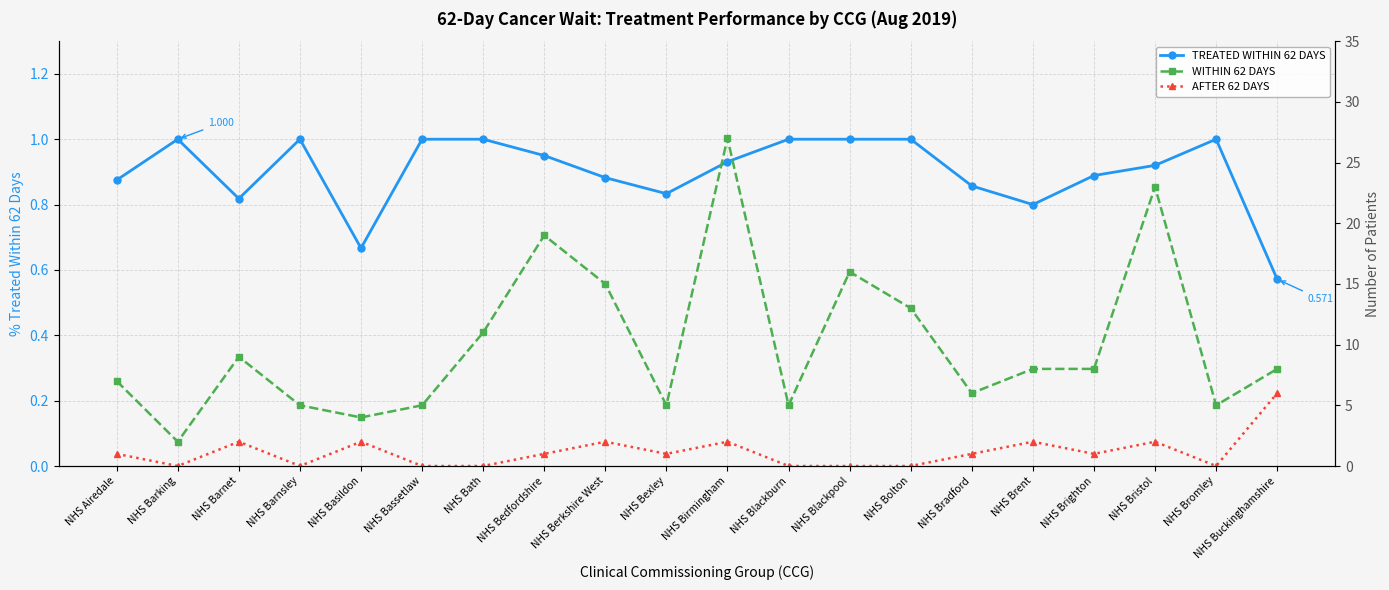

Reading right to left, list all the values displayed in this chart.

TREATED WITHIN 62 DAYS: NHS Buckinghamshire=0.6	NHS Bromley=1.0	NHS Bristol=0.9	NHS Brighton=0.9	NHS Brent=0.8	NHS Bradford=0.9	NHS Bolton=1.0	NHS Blackpool=1.0	NHS Blackburn=1.0	NHS Birmingham=0.9	NHS Bexley=0.8	NHS Berkshire West=0.9	NHS Bedfordshire=0.9	NHS Bath=1.0	NHS Bassetlaw=1.0	NHS Basildon=0.7	NHS Barnsley=1.0	NHS Barnet=0.8	NHS Barking=1.0	NHS Airedale=0.9
WITHIN 62 DAYS: NHS Buckinghamshire=8.0	NHS Bromley=5.0	NHS Bristol=23.0	NHS Brighton=8.0	NHS Brent=8.0	NHS Bradford=6.0	NHS Bolton=13.0	NHS Blackpool=16.0	NHS Blackburn=5.0	NHS Birmingham=27.0	NHS Bexley=5.0	NHS Berkshire West=15.0	NHS Bedfordshire=19.0	NHS Bath=11.0	NHS Bassetlaw=5.0	NHS Basildon=4.0	NHS Barnsley=5.0	NHS Barnet=9.0	NHS Barking=2.0	NHS Airedale=7.0
AFTER 62 DAYS: NHS Buckinghamshire=6.0	NHS Bromley=0.0	NHS Bristol=2.0	NHS Brighton=1.0	NHS Brent=2.0	NHS Bradford=1.0	NHS Bolton=0.0	NHS Blackpool=0.0	NHS Blackburn=0.0	NHS Birmingham=2.0	NHS Bexley=1.0	NHS Berkshire West=2.0	NHS Bedfordshire=1.0	NHS Bath=0.0	NHS Bassetlaw=0.0	NHS Basildon=2.0	NHS Barnsley=0.0	NHS Barnet=2.0	NHS Barking=0.0	NHS Airedale=1.0